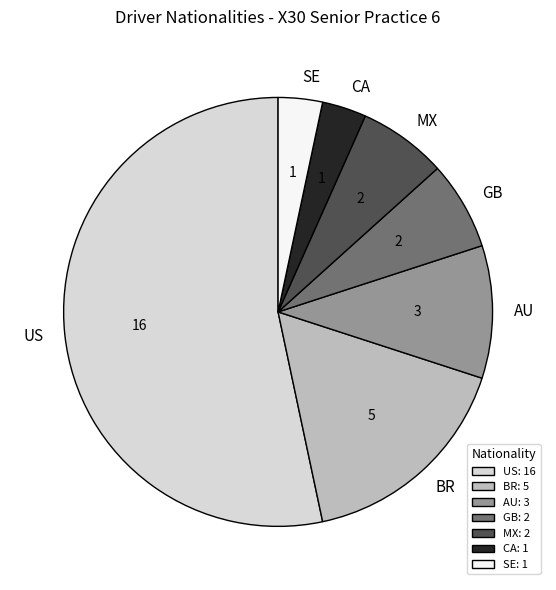

How many slices are in this pie chart?

7